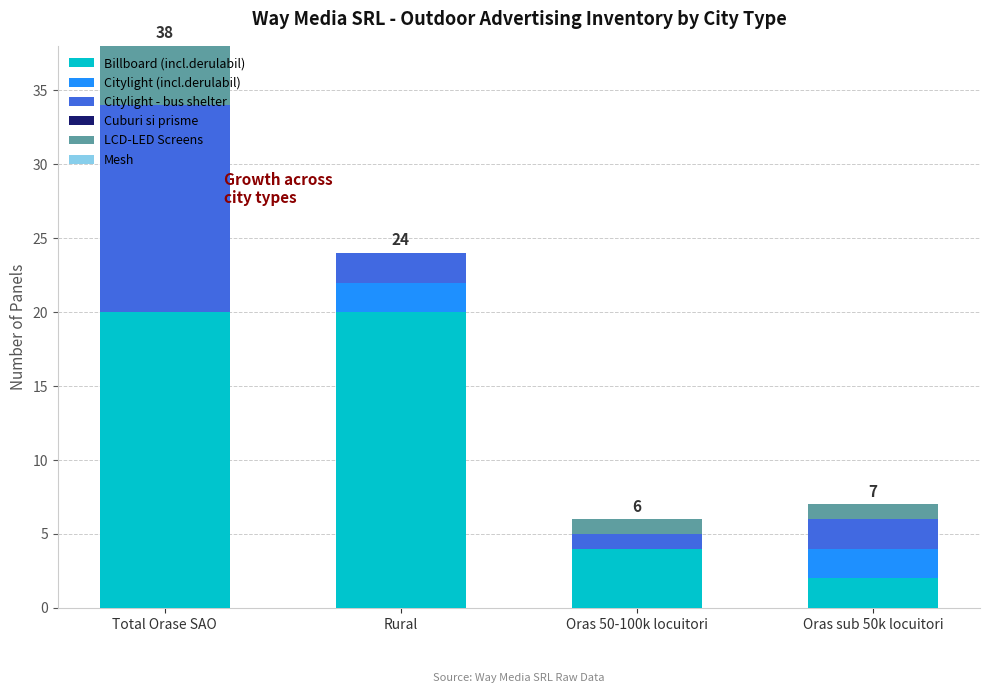

What is the total value across all series at Rural?

24